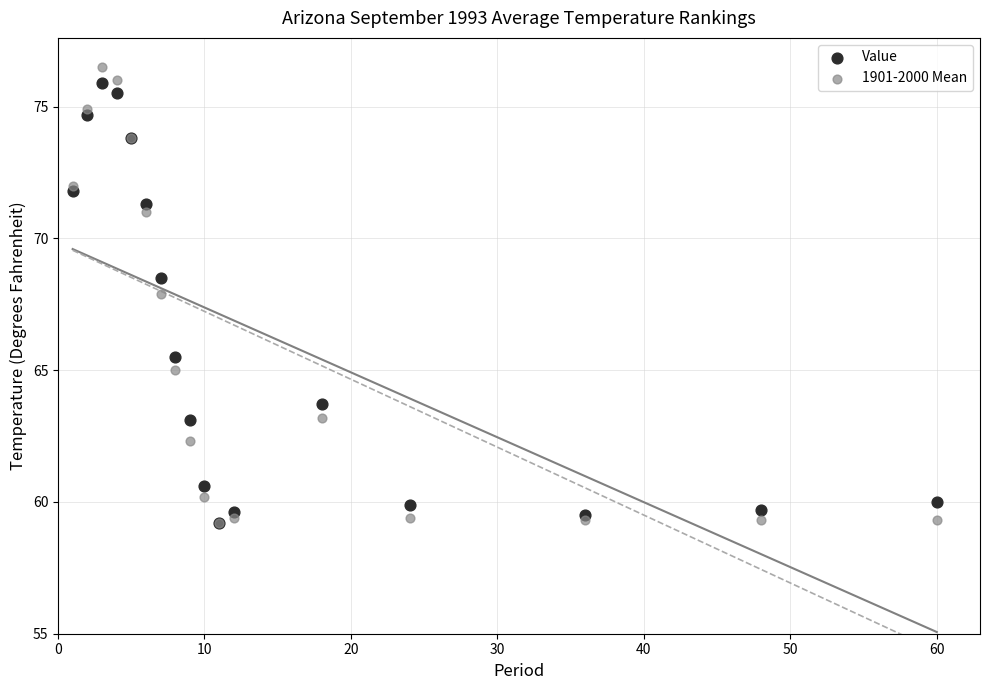

What are all the series names shown in the legend?

Value, 1901-2000 Mean